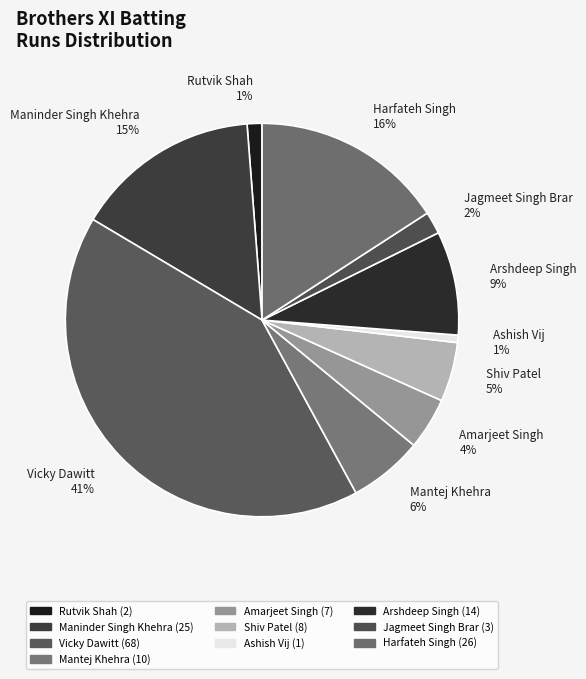

To the nearest percent, what is the combined percentage of Vicky Dawitt 41% and Ashish Vij 1%?

42%